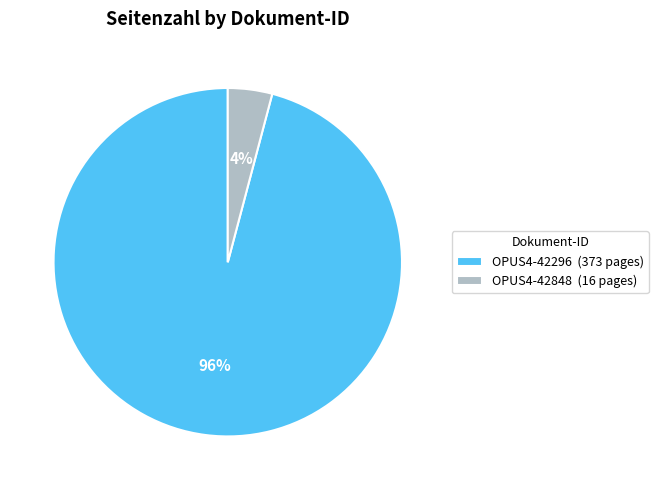

Which category has the smallest portion of the pie?

OPUS4-42848